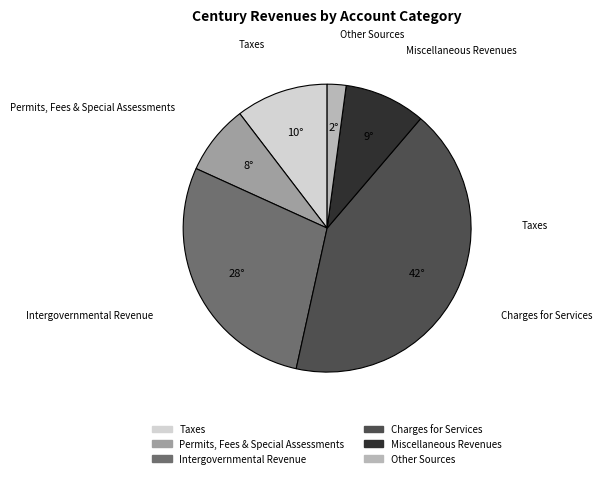

Is the sum of Taxes and Permits, Fees & Special Assessments greater than half?

No